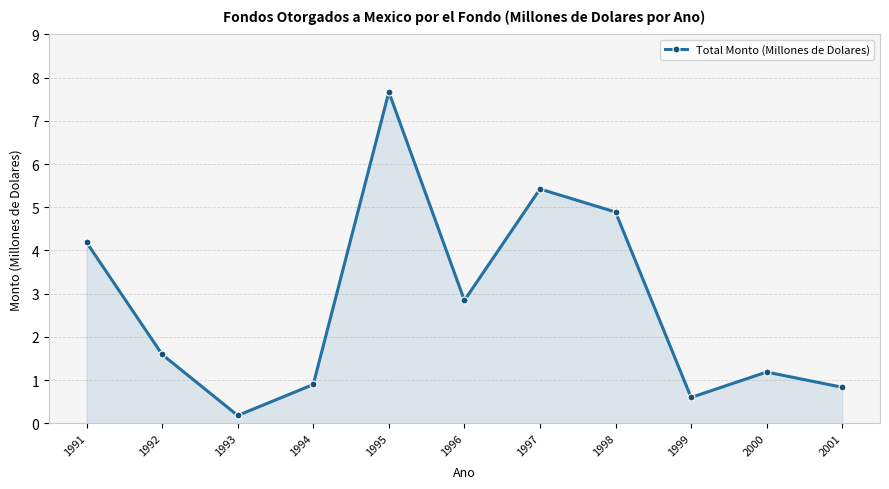

What is the change in value from 1999 to 2001?

+0.2